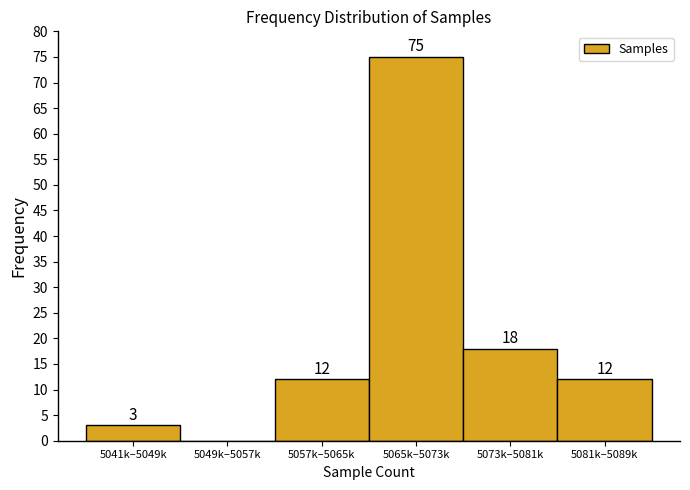

Reading right to left, transcribe all the data shown in this chart.

5081k–5089k=12	5073k–5081k=18	5065k–5073k=75	5057k–5065k=12	5049k–5057k=0	5041k–5049k=3